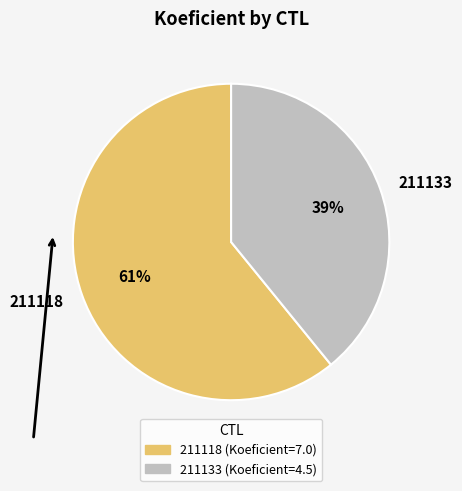

Do 211118 and 211133 together represent more than half of the pie?

Yes